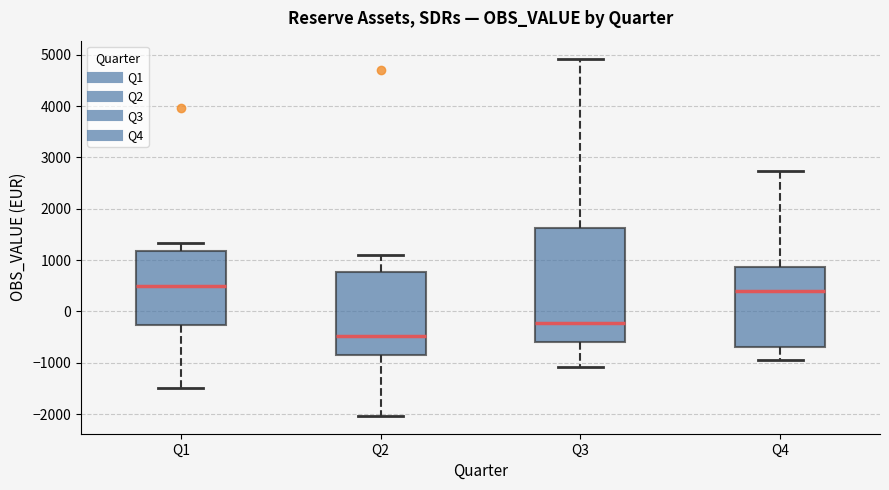

Where does the upper whisker of the box for Q3 end on the y-axis? The values are not printed on the chart, so give them approximately, as read against the axis.

4900